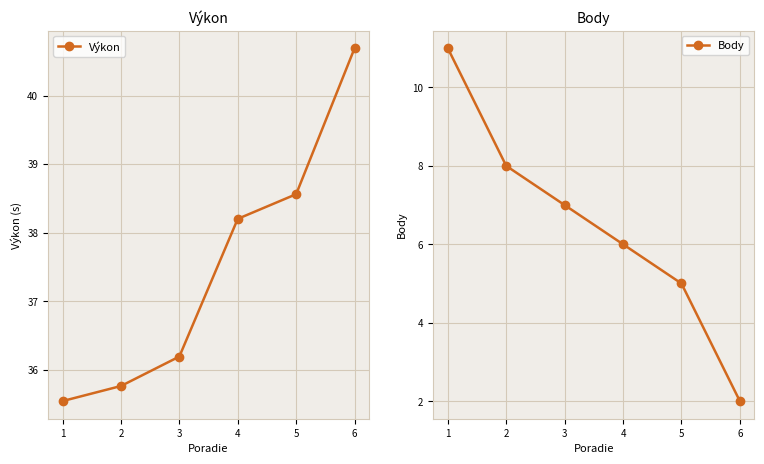

True or false: Body has more than 0 interior local peaks.

False